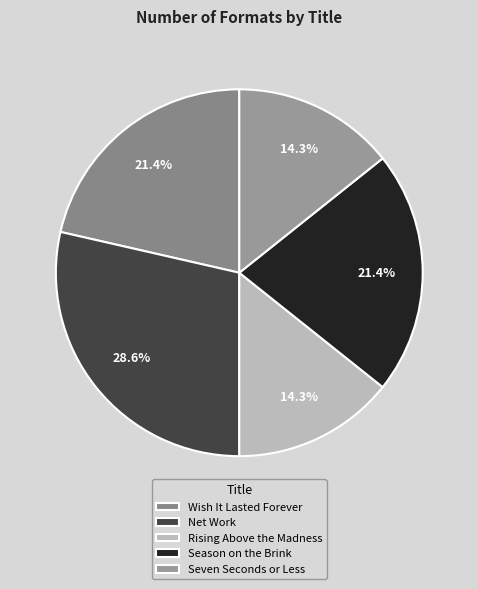

Rank the categories by value from highest to lowest.

Net Work, Wish It Lasted Forever, Season on the Brink, Rising Above the Madness, Seven Seconds or Less